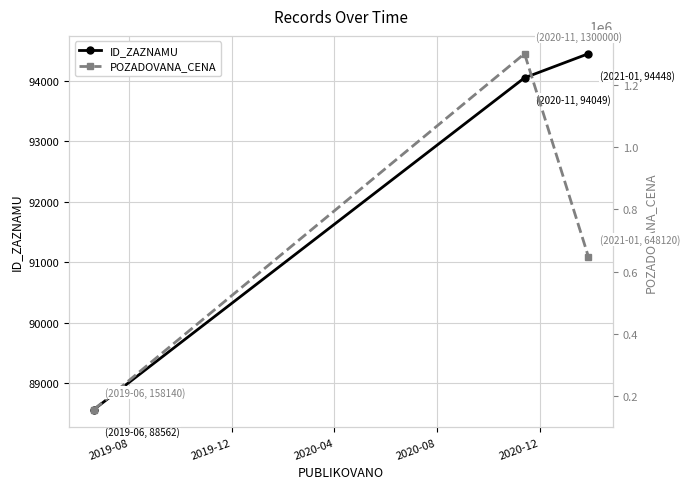

Does the chart display data point markers on the line(s)?

Yes